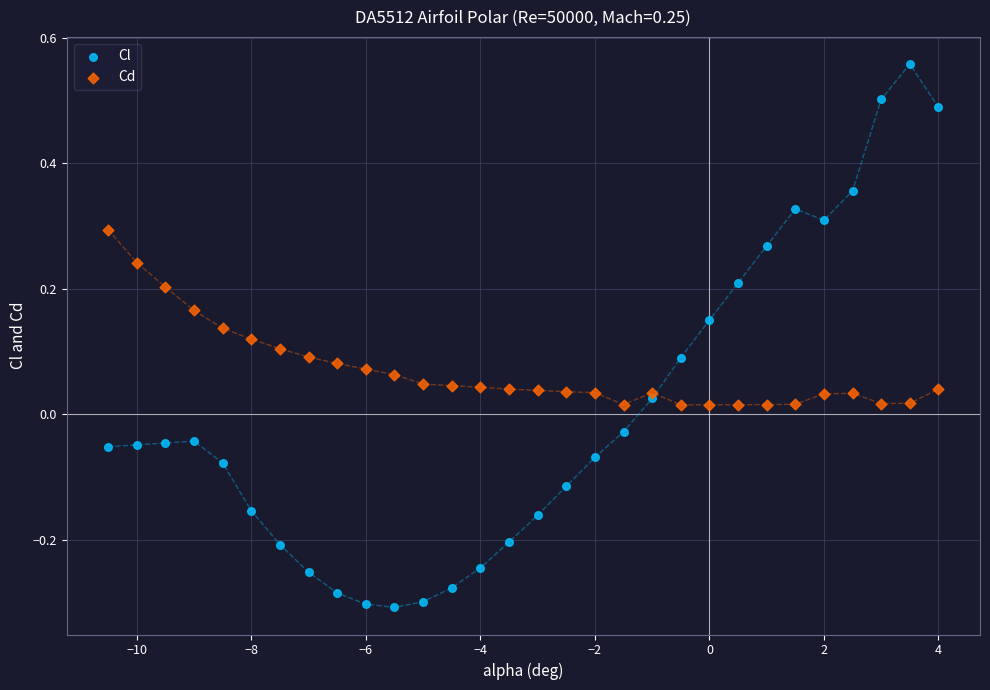

Which series has the widest spread of Y values?

Cl